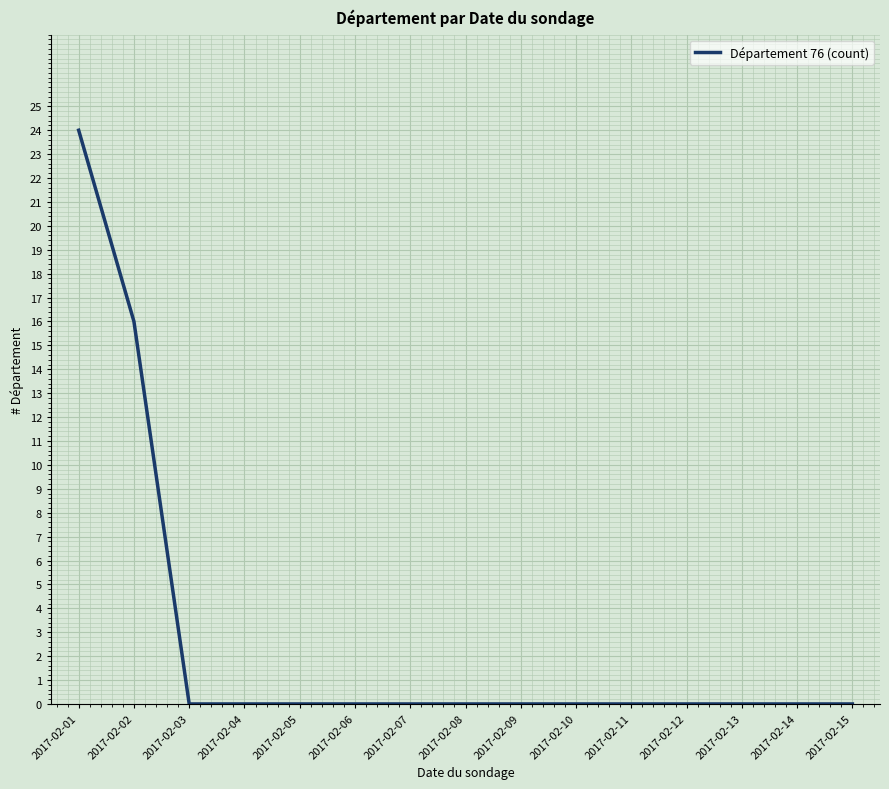

Is it true that the value at 2017-02-08 is -9?

False